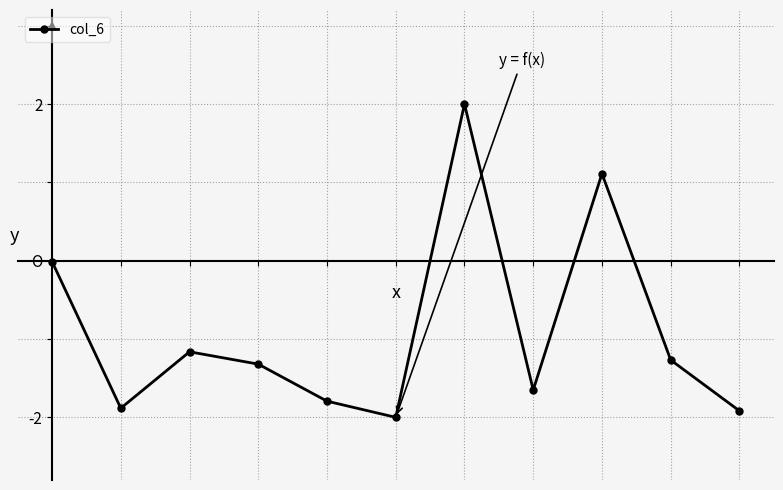

Is this an area chart (filled region under the line)?

No